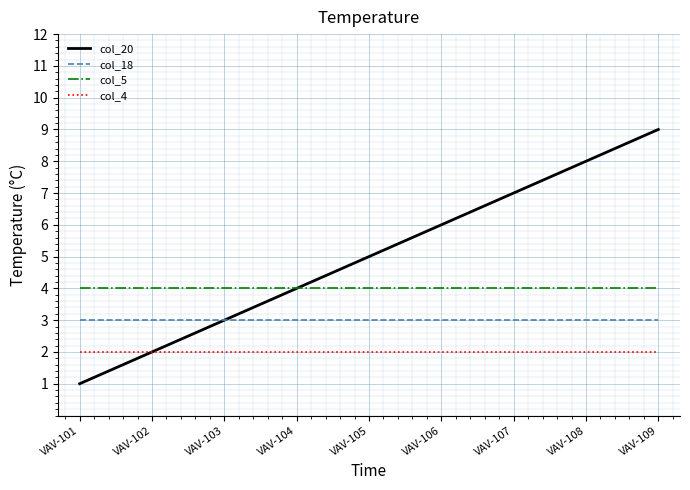

True or false: col_18 and col_4 cross at least once.

False